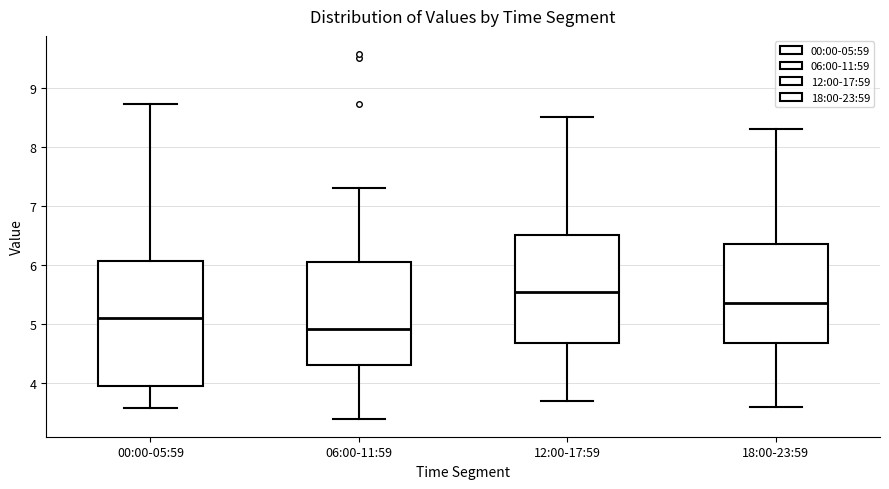

Reading left to right, transcribe this box plot: for each box, give where its median line is, the range the box spans, and where its two whiskers end, as read against the y-axis. The values are not printed on the chart, so give them approximately, as read against the axis.

00:00-05:59: median 5.1, box 4.0 to 6.1, whiskers 3.6 to 8.7
06:00-11:59: median 4.9, box 4.3 to 6.1, whiskers 3.4 to 7.3
12:00-17:59: median 5.6, box 4.7 to 6.5, whiskers 3.7 to 8.5
18:00-23:59: median 5.4, box 4.7 to 6.4, whiskers 3.6 to 8.3